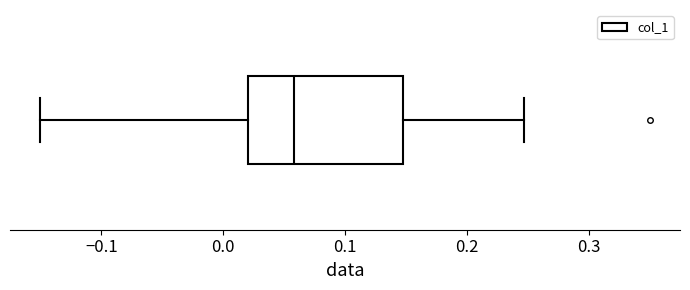

Transcribe this box plot: give where the median line is, the range the box spans, and where the two whiskers end, as read against the x-axis. The values are not printed on the chart, so give them approximately, as read against the axis.

median 0.06, box 0.02 to 0.15, whiskers -0.15 to 0.25